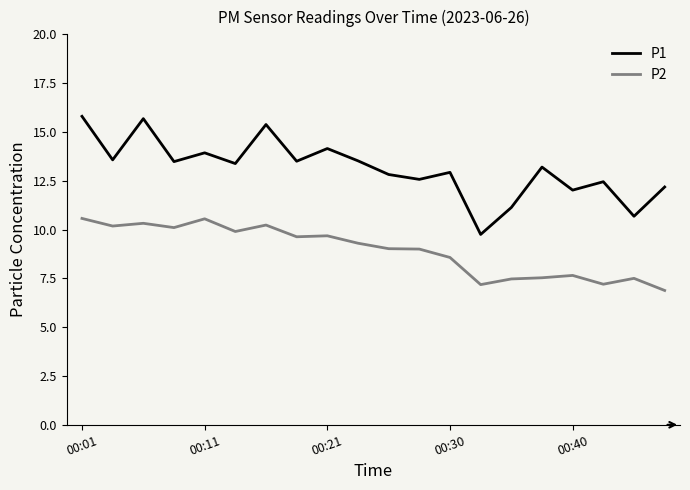

What is the highest value of the P1 series?

15.8